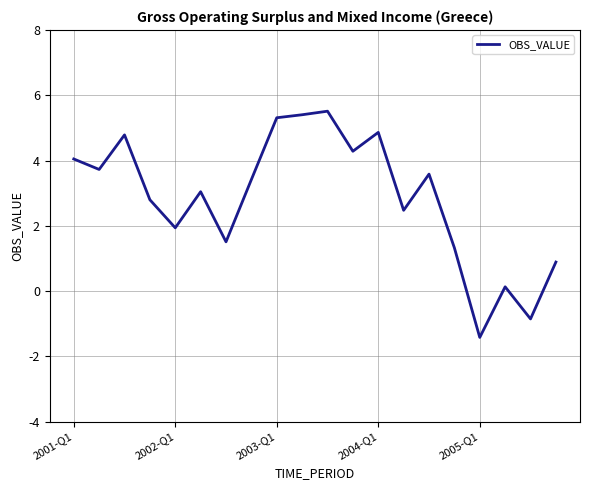

How many lines are shown in the chart?

1